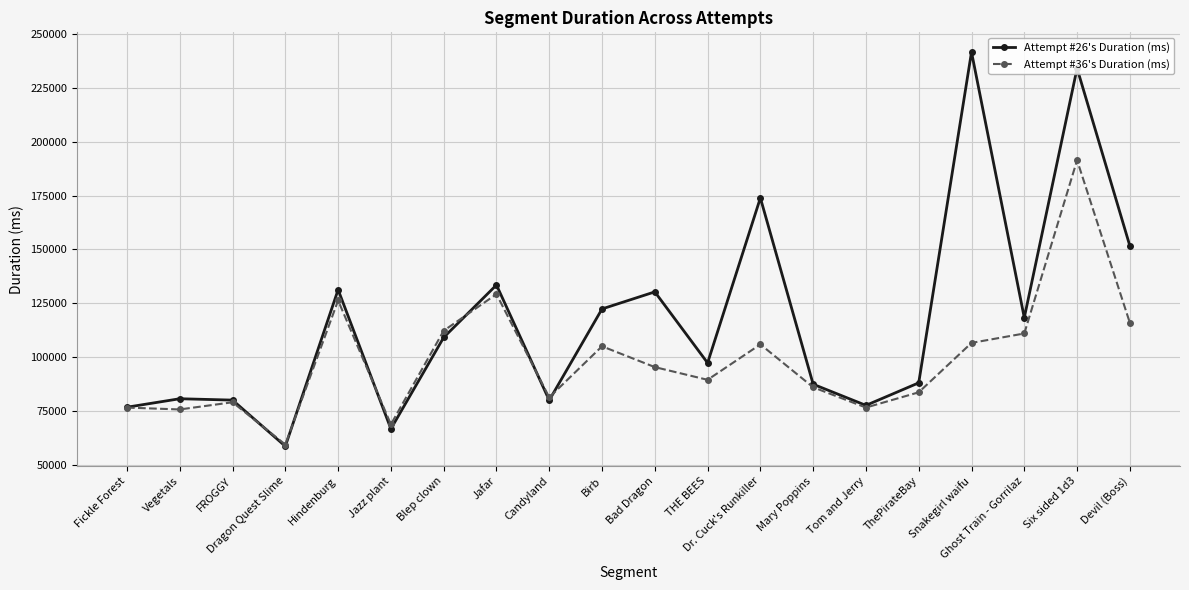

How many lines are shown in the chart?

2